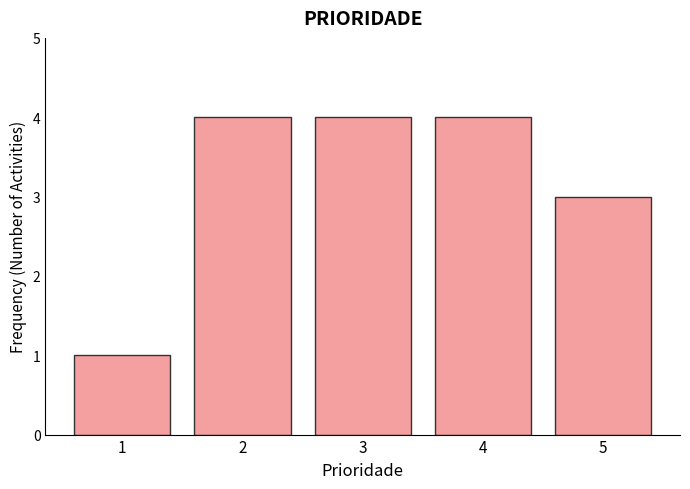

Reading right to left, transcribe all the data shown in this chart.

3	4	4	4	1